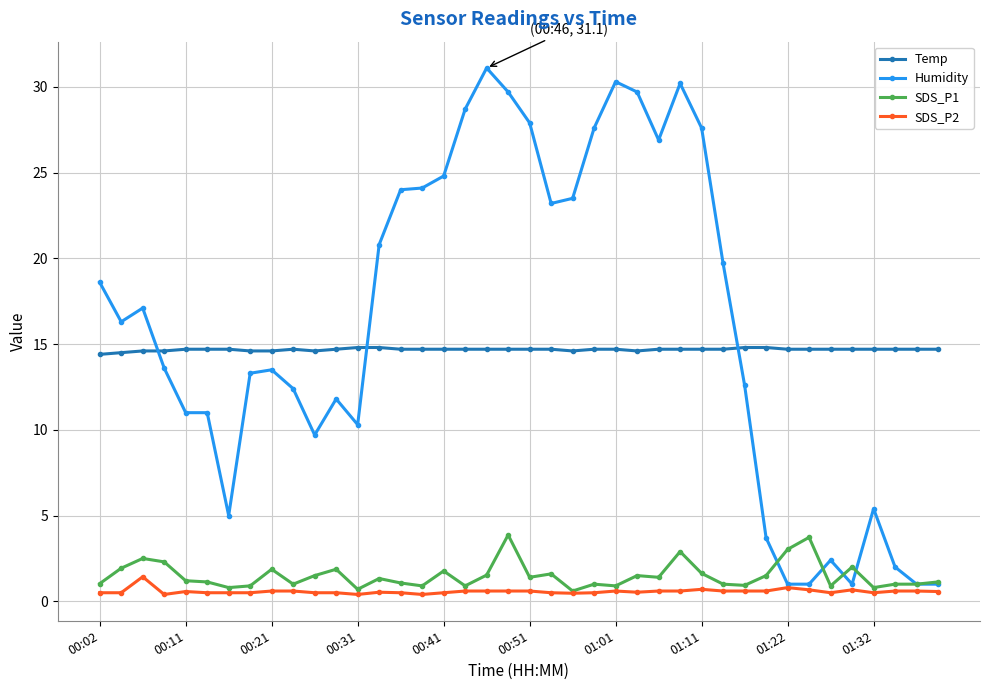

True or false: Temp and SDS_P1 cross at least once.

False